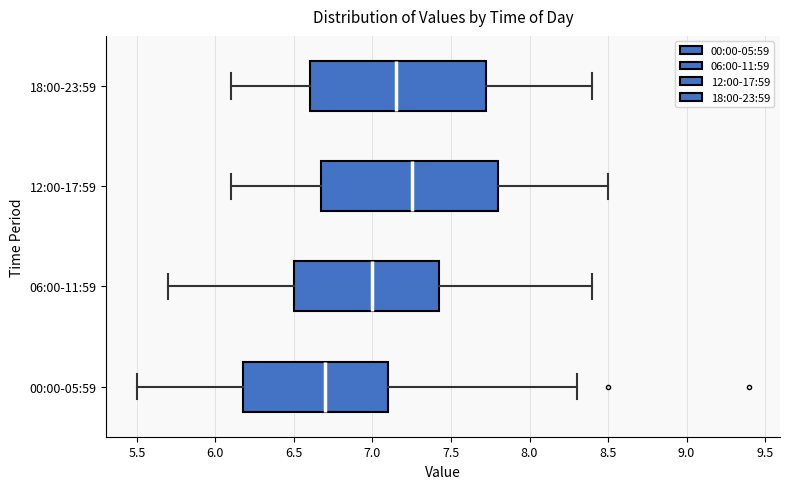

Which box's median line is the furthest to the left?

00:00-05:59